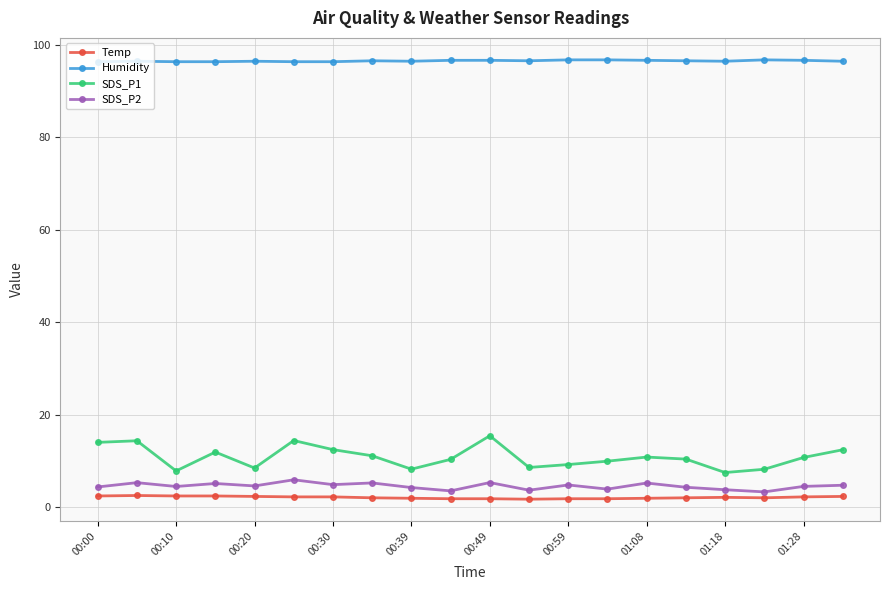

True or false: SDS_P1 and Temp intersect in this chart.

False